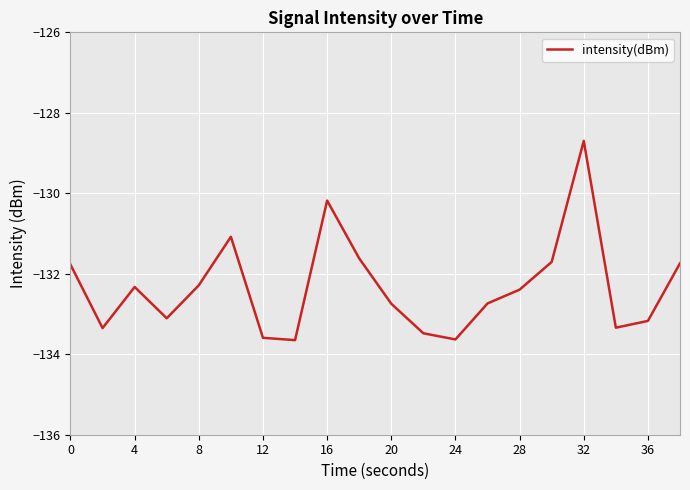

What is the maximum value shown in the chart?

-128.7